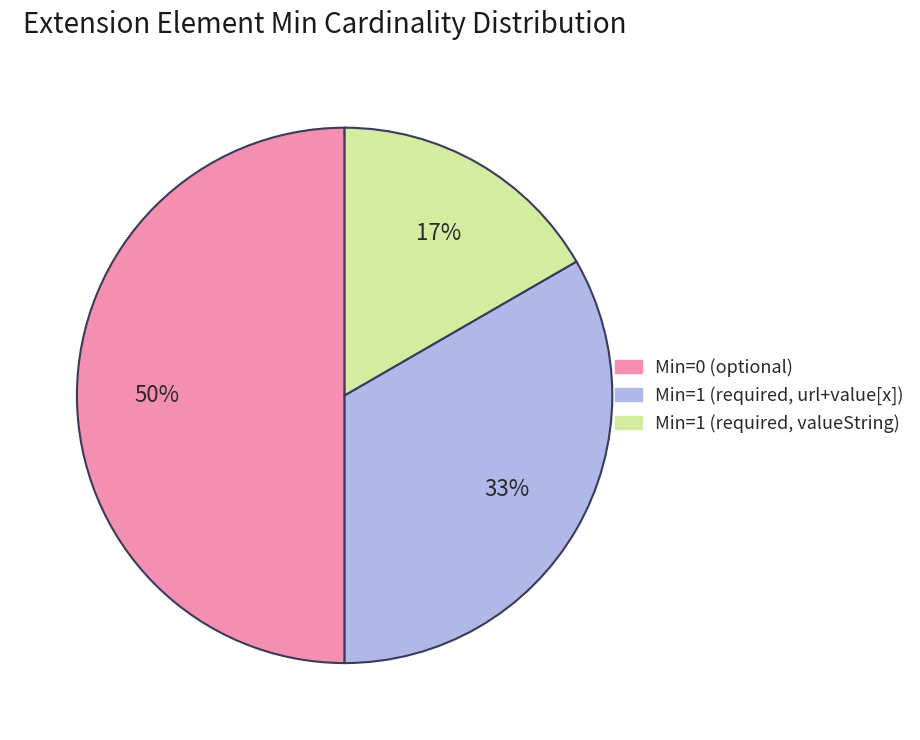

To the nearest percent, what portion does Min=0 (optional) represent?

50%